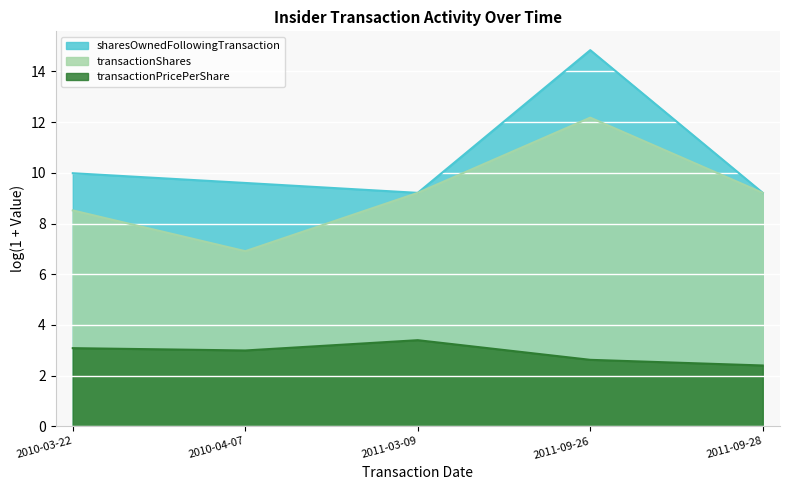

What is the difference between the transactionPricePerShare values at 2011-09-26 and 2011-03-09?

0.8